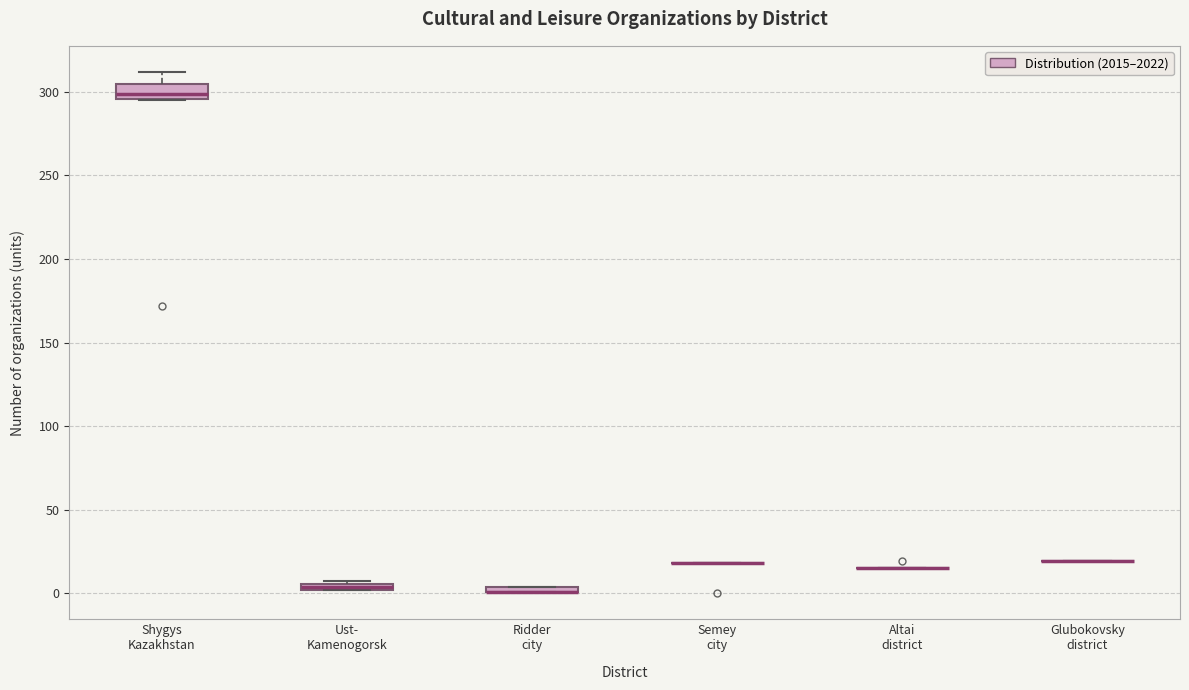

Which box is the tallest, from its lower edge to its upper edge?

Shygys Kazakhstan